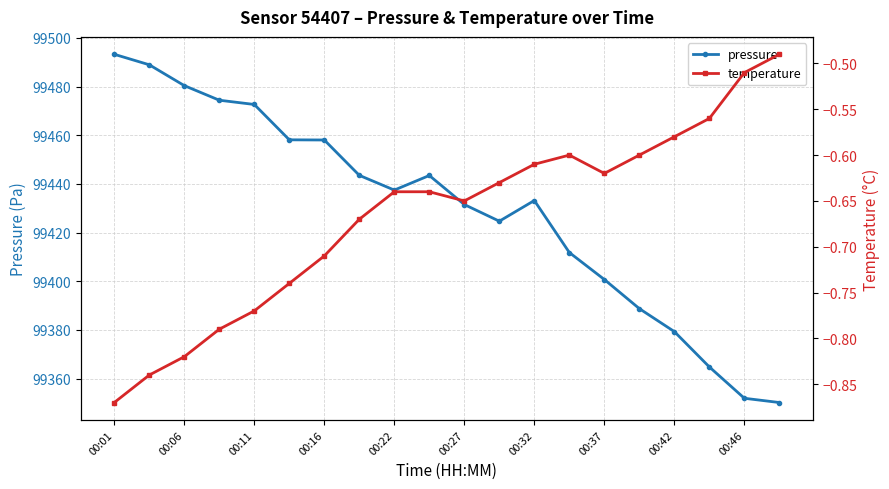

The value of pressure at 19 is 158671.6. True or false?

False